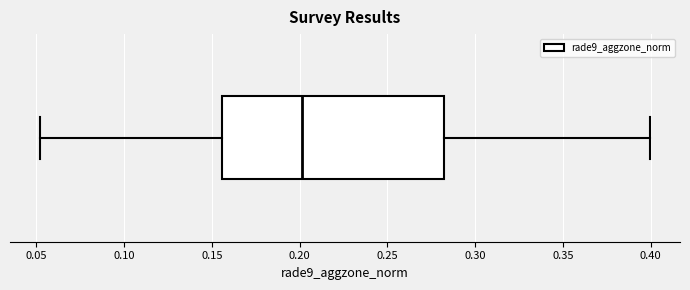

Where is the left edge of the box on the x-axis? The values are not printed on the chart, so give them approximately, as read against the axis.

0.155